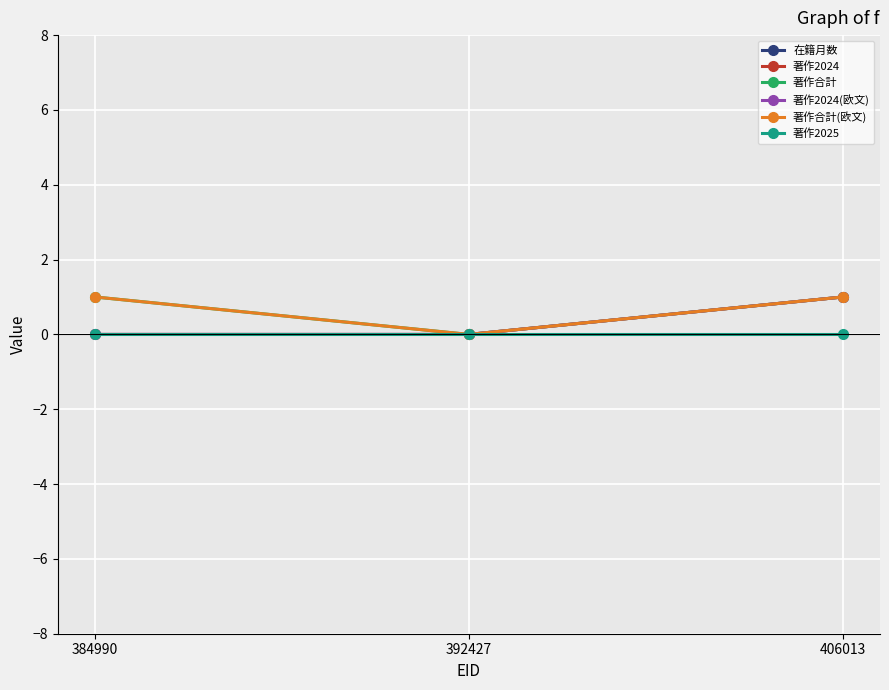

What is the difference between the maximum and minimum values in the 著作2024(欧文) series?

1